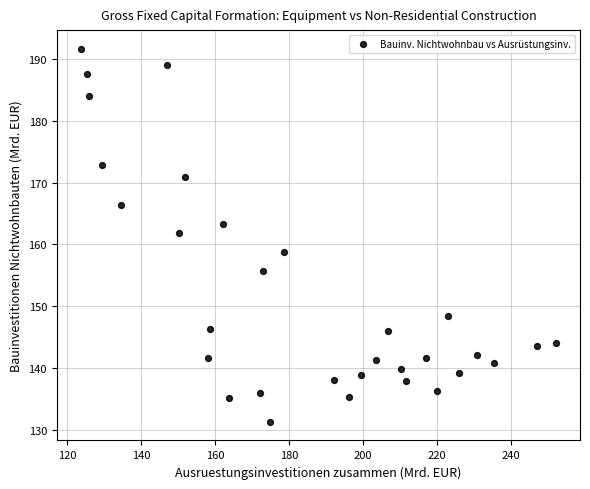

What Y value in the scatter plot is closest to 161?

161.8